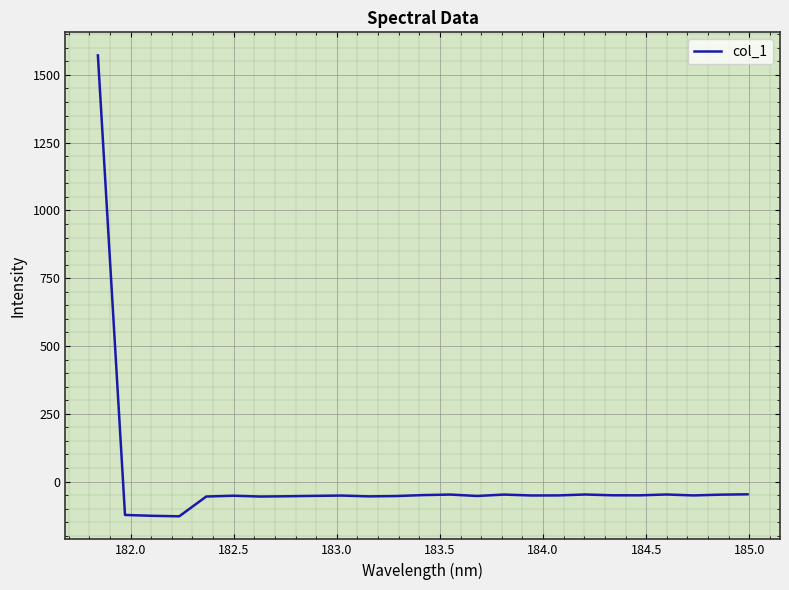

How many positive values are there?

1